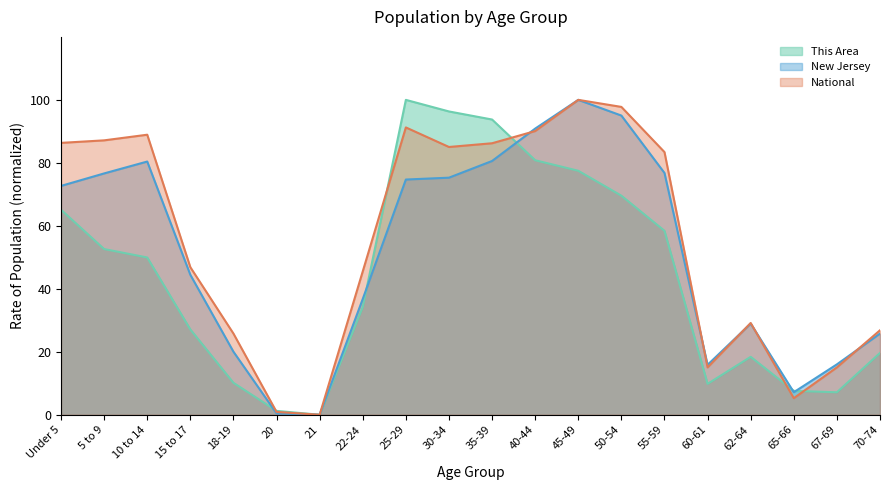

Between 45-49 and 55-59, which series saw the biggest shift?

New Jersey